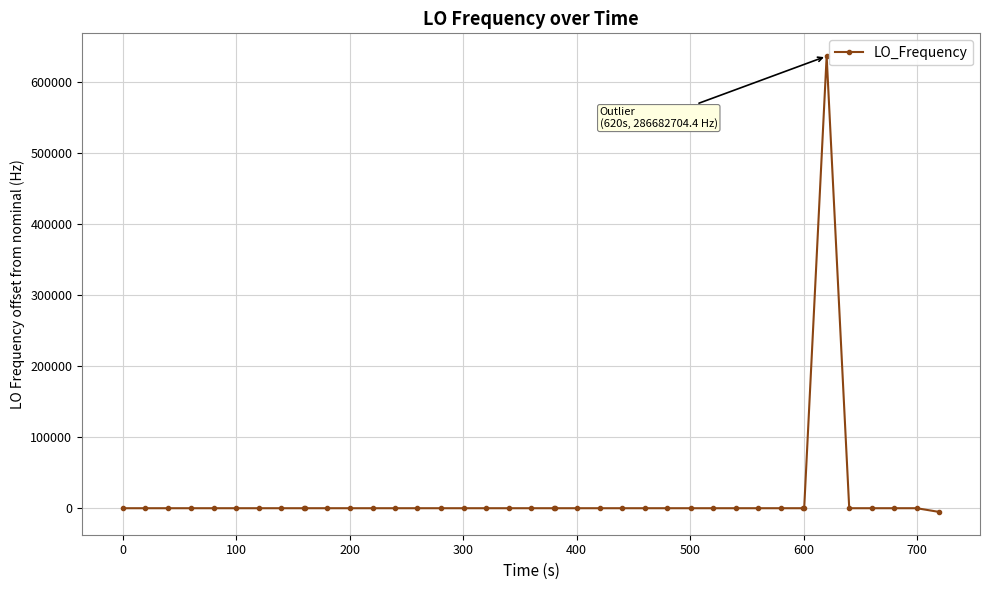

True or false: there are more than 2 points higher than both neighbors.

True